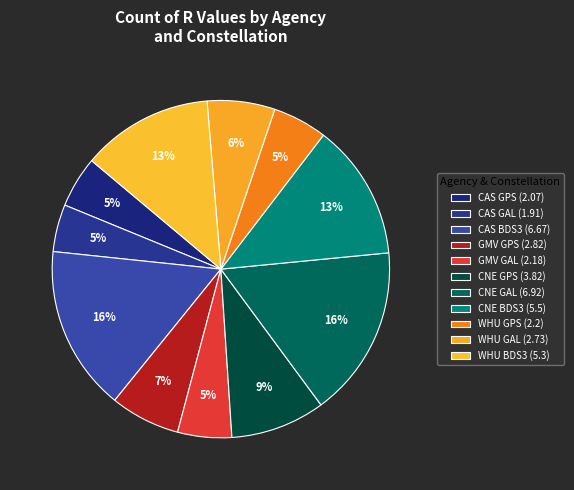

Is it true that WHU GPS is 5% of the pie?

True